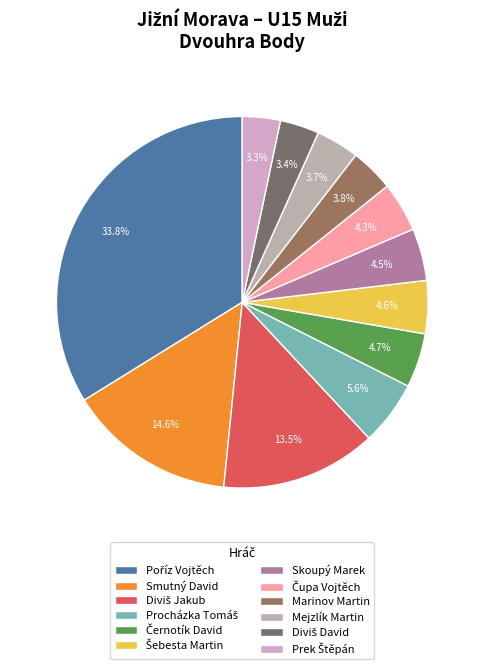

To the nearest percent, what portion does Marinov Martin represent?

4%